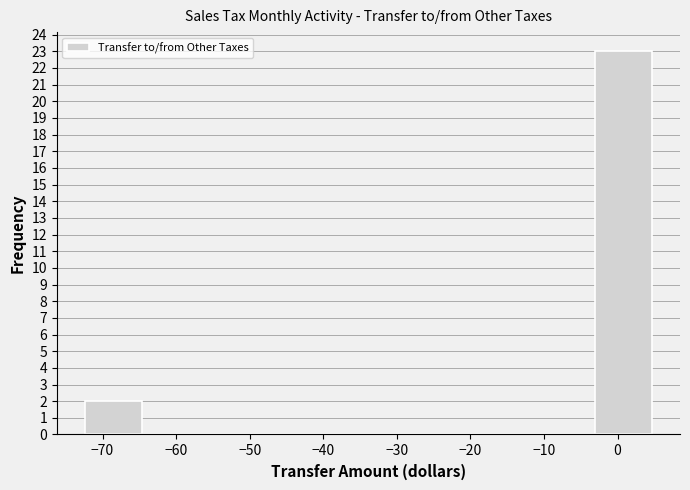

Which range on the x-axis has the tallest bar?

-3 to 5